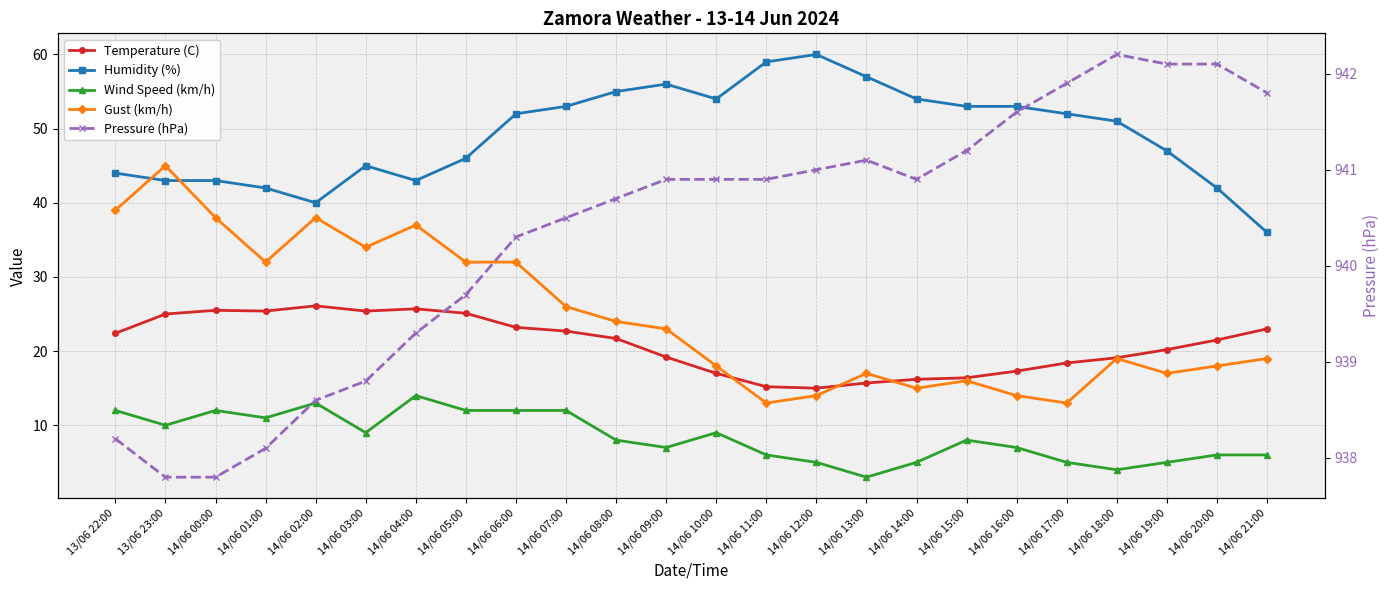

What is the difference between the Gust (km/h) values at 14/06 09:00 and 14/06 14:00?

8.0